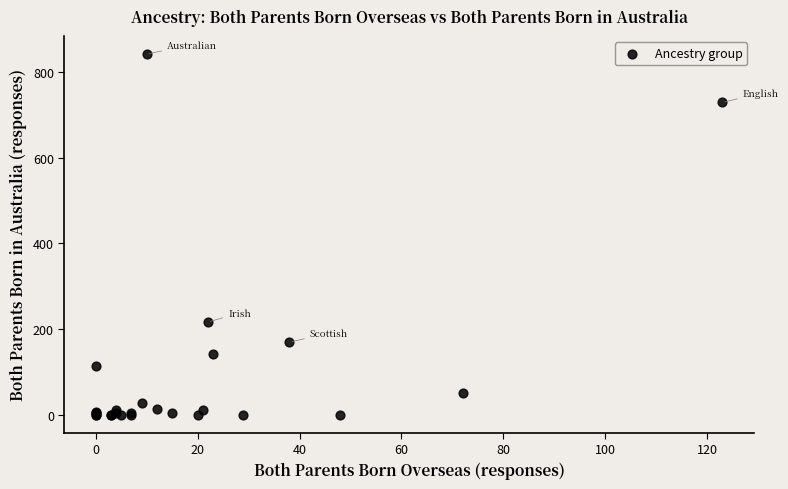

What Y value in the scatter plot is closest to 421?

216